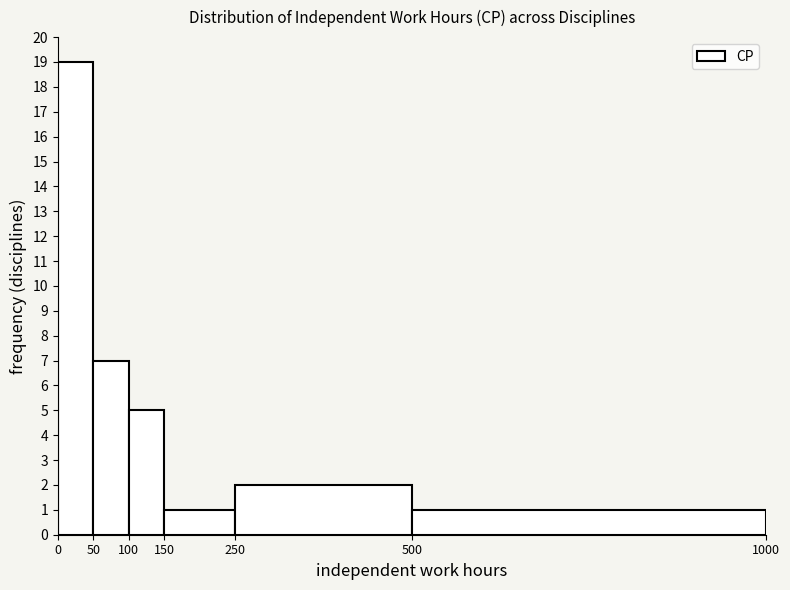

Which range on the x-axis has the tallest bar?

0 to 50